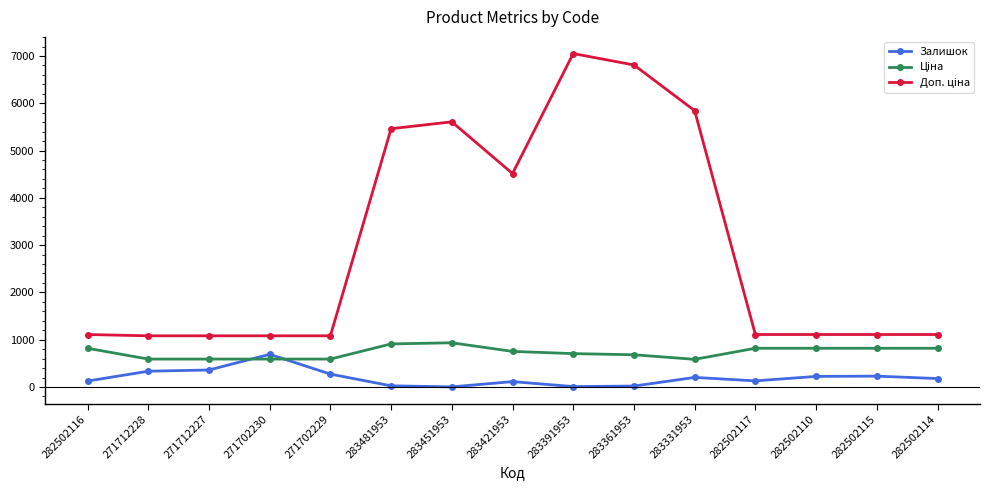

The Залишок series shows 125.0 at 282502116. True or false?

True